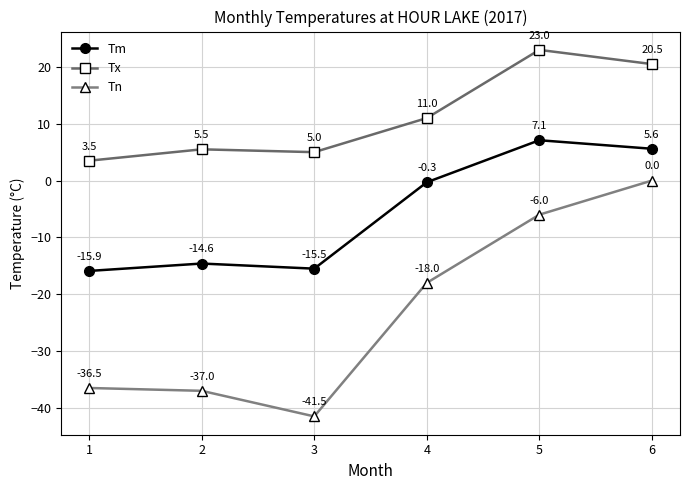

What is the minimum value for Tm?

-15.9